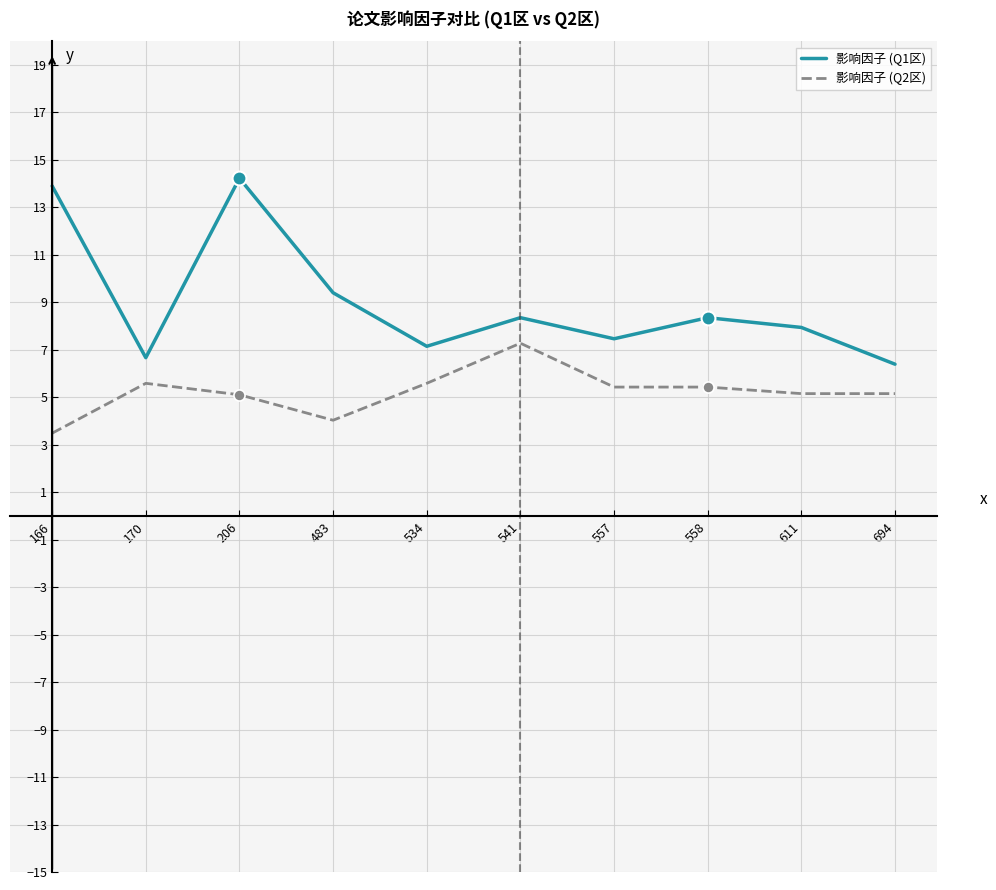

What is the average value of the 影响因子 (Q1区) series?

9.0